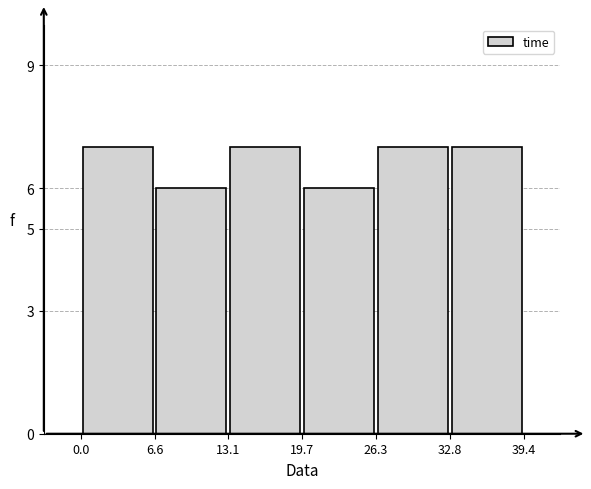

How tall is the bar that spans 0.0 to 6.6 on the x-axis? The values are not printed on the chart, so give them approximately, as read against the axis.

7